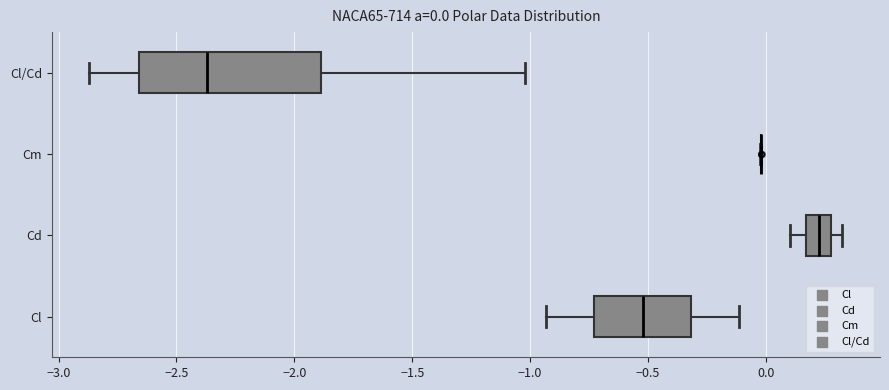

Comparing the boxes themselves (not the whiskers), which one is the widest?

Cl/Cd